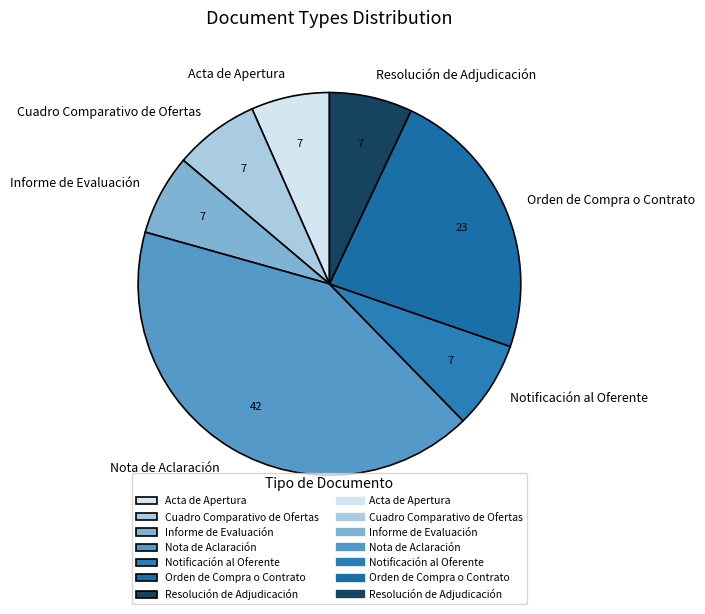

How many segments does this pie chart have?

7